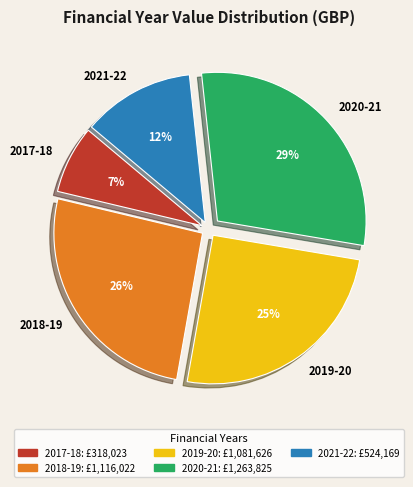

True or false: 2021-22 accounts for 5% of the total.

False